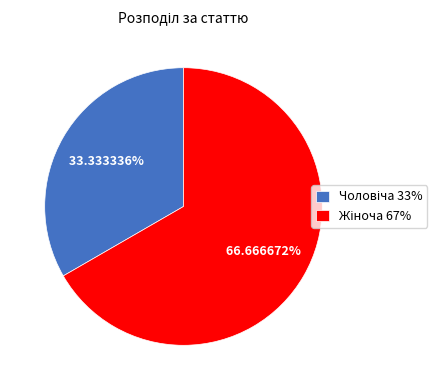

Does any single category account for the majority?

Yes